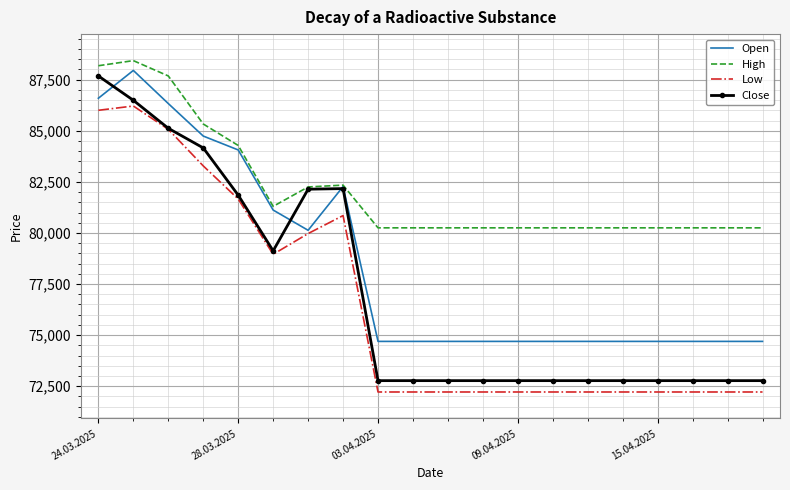

Which series has the largest range (max minus min)?

Close